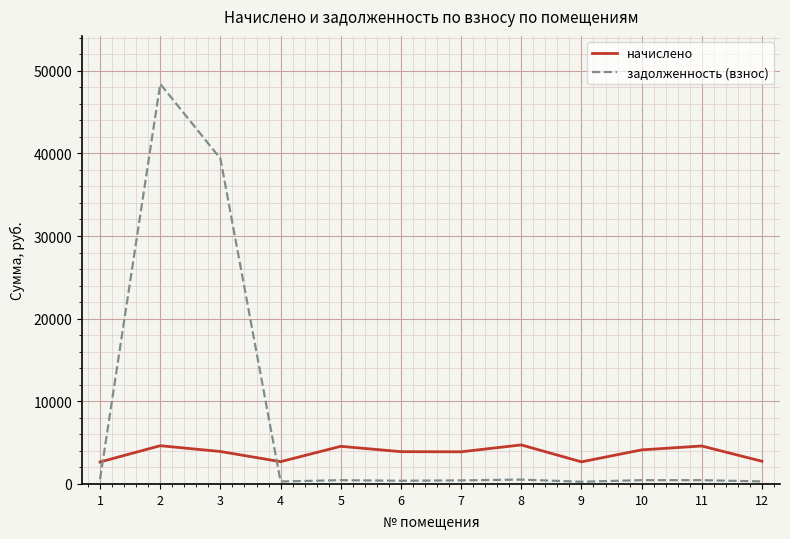

How many values in the задолженность (взнос) series exceed 456?

6